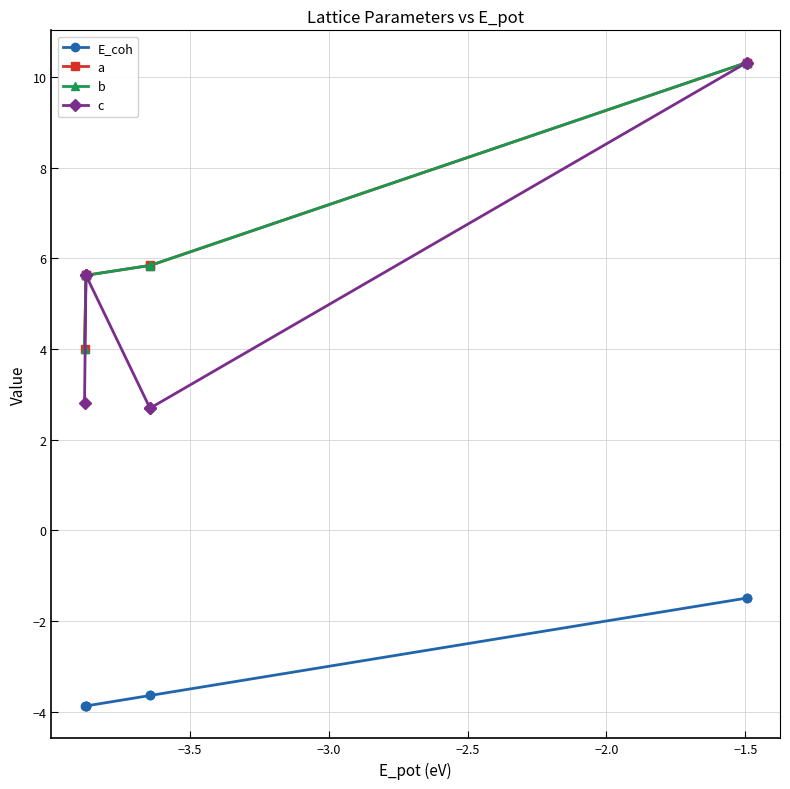

True or false: a and E_coh cross at least once.

False